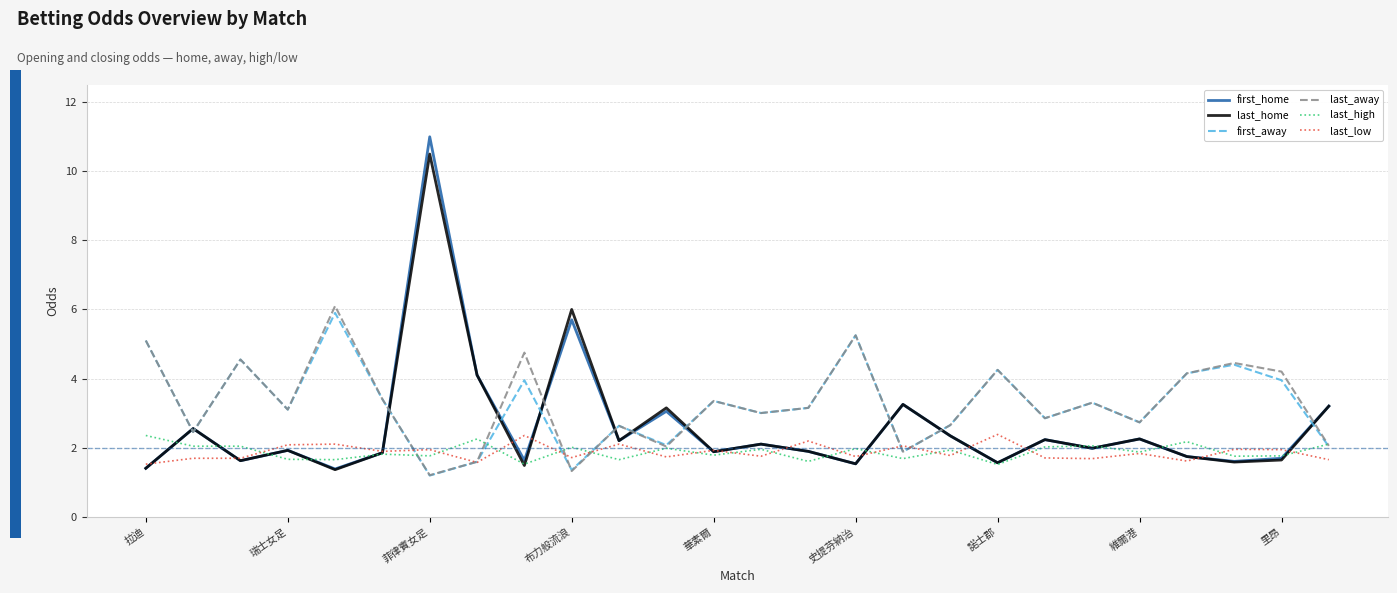

What is the maximum value shown in the chart?

11.0